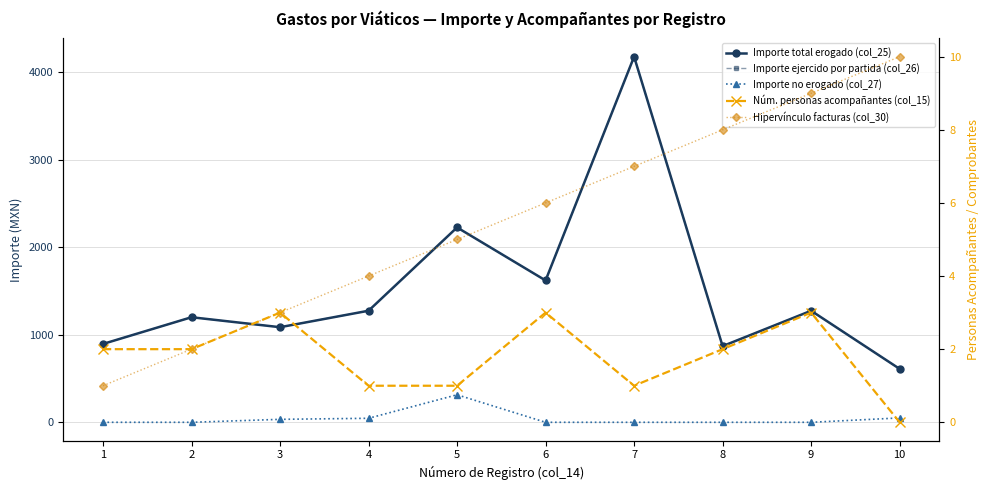

What are all the series names shown in the legend?

Importe total erogado (col_25), Importe ejercido por partida (col_26), Importe no erogado (col_27), Núm. personas acompañantes (col_15), Hipervínculo facturas (col_30)